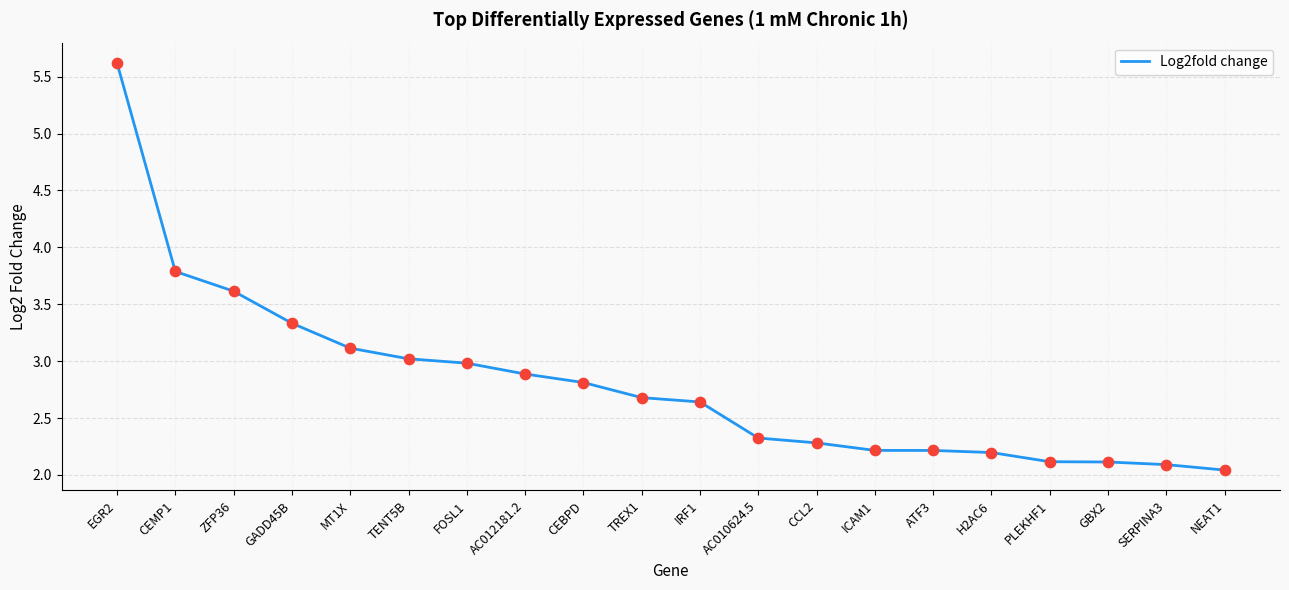

Which has a higher value, CEMP1 or NEAT1?

CEMP1